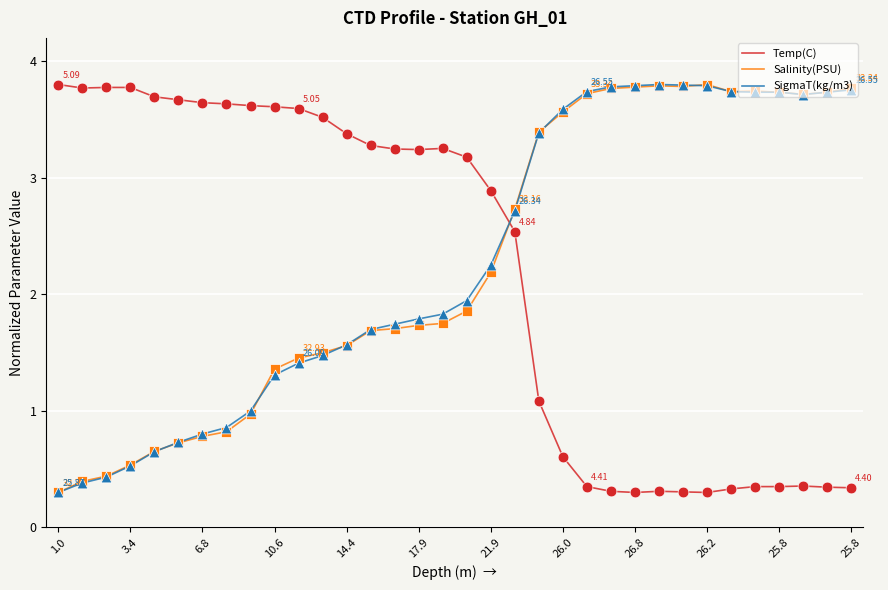

True or false: Temp(C) and SigmaT(kg/m3) cross at least once.

True